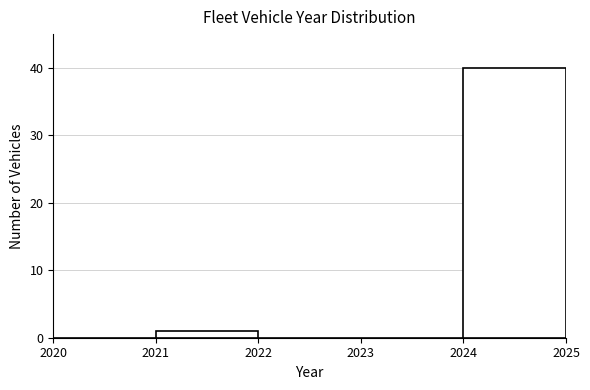

How tall is the bar that spans 2021 to 2022 on the x-axis? The values are not printed on the chart, so give them approximately, as read against the axis.

1